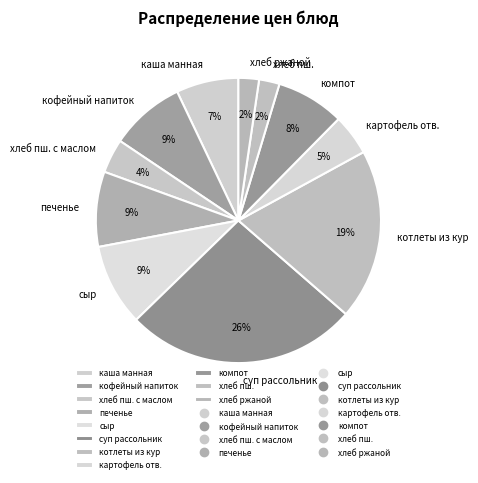

True or false: хлеб пш. с маслом accounts for 17% of the total.

False